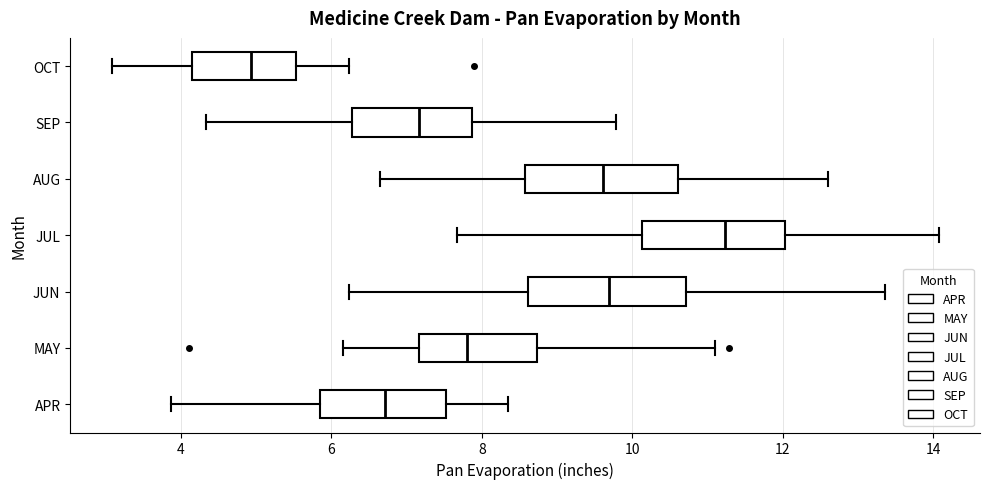

Reading bottom to top, read every box against the x-axis: the position of its median line, the range the box covers, and the ends of its whiskers. The values are not printed on the chart, so give them approximately, as read against the axis.

APR: median 6.8, box 5.8 to 7.6, whiskers 3.8 to 8.4
MAY: median 7.8, box 7.2 to 8.8, whiskers 6.2 to 11.2
JUN: median 9.6, box 8.6 to 10.8, whiskers 6.2 to 13.4
JUL: median 11.2, box 10.2 to 12.0, whiskers 7.6 to 14.0
AUG: median 9.6, box 8.6 to 10.6, whiskers 6.6 to 12.6
SEP: median 7.2, box 6.2 to 7.8, whiskers 4.4 to 9.8
OCT: median 5.0, box 4.2 to 5.6, whiskers 3.0 to 6.2